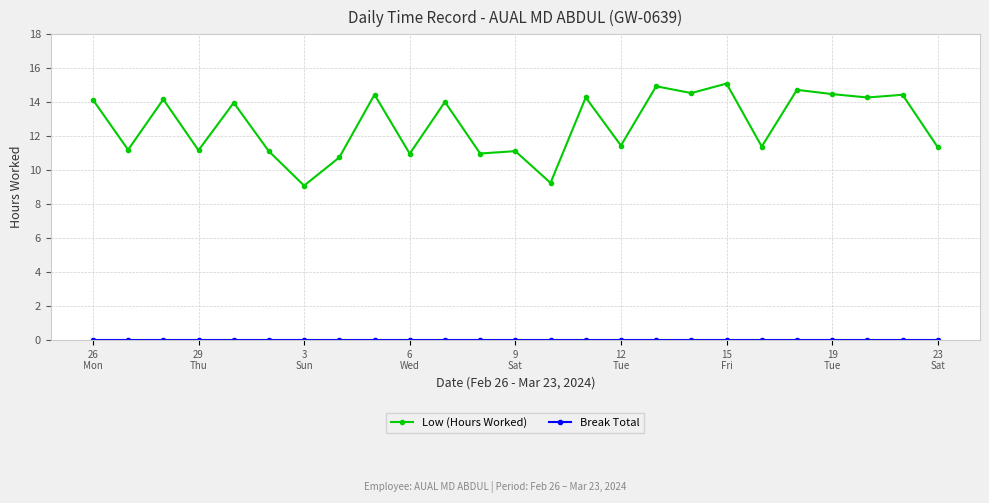

What is the greatest value displayed?

15.1